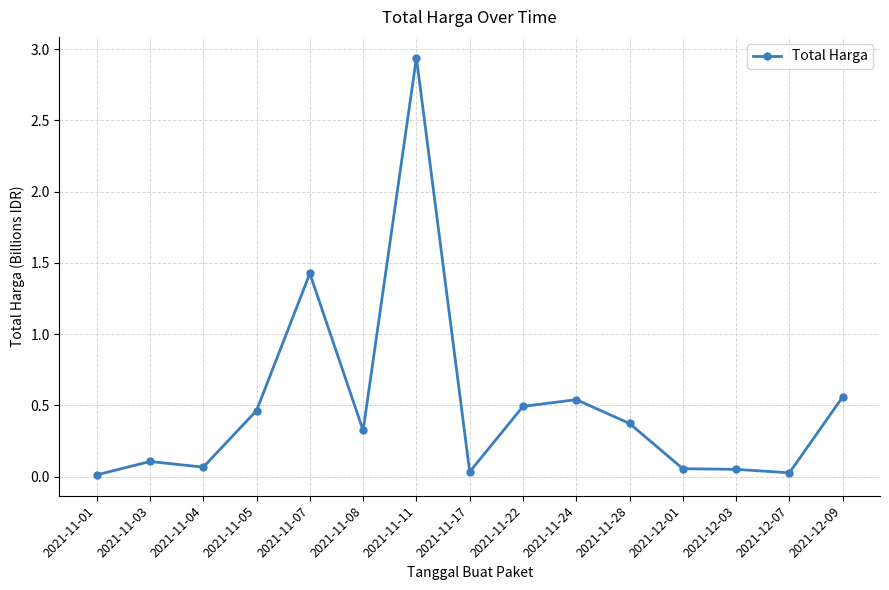

Which has a higher value, 2021-11-04 or 2021-11-24?

2021-11-24